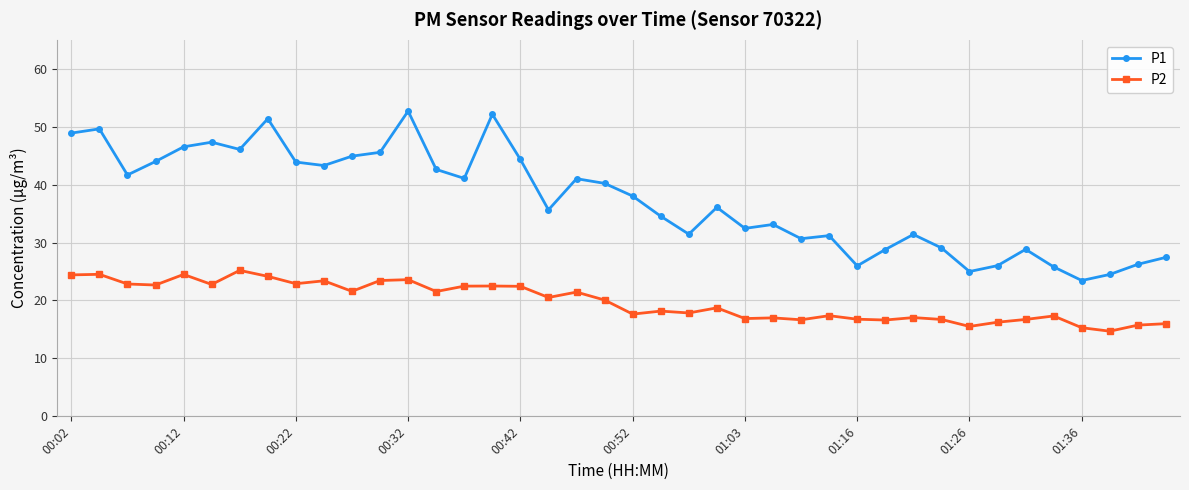

Does the chart have visible grid lines?

Yes